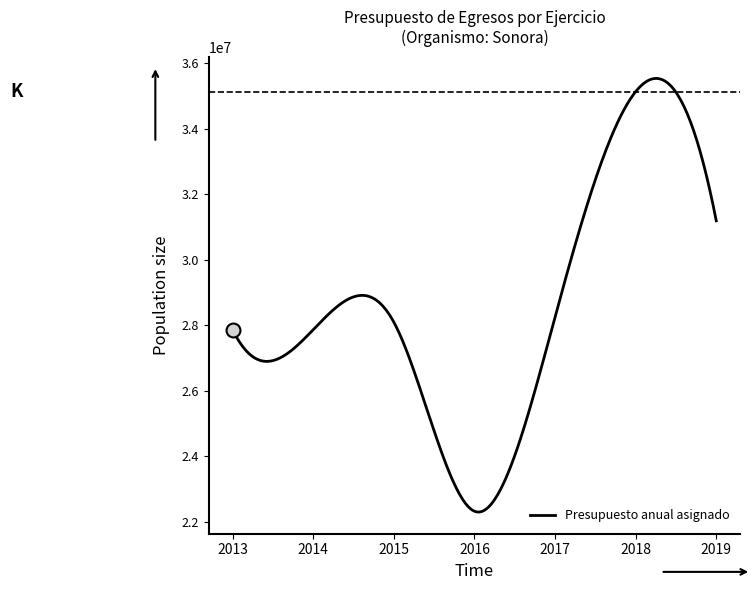

What is the maximum value shown in the chart?

35540289.8